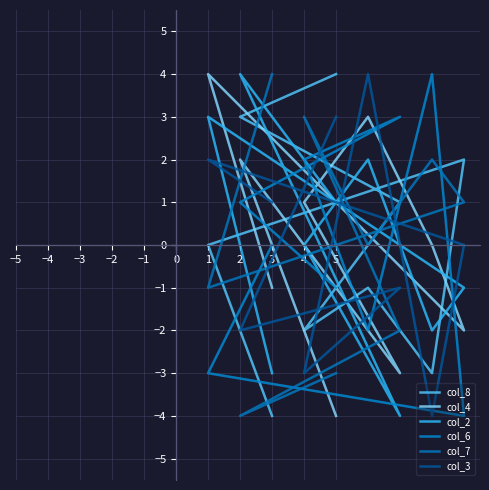

What is the value of the col_3 point at the 4th from the left?

-4